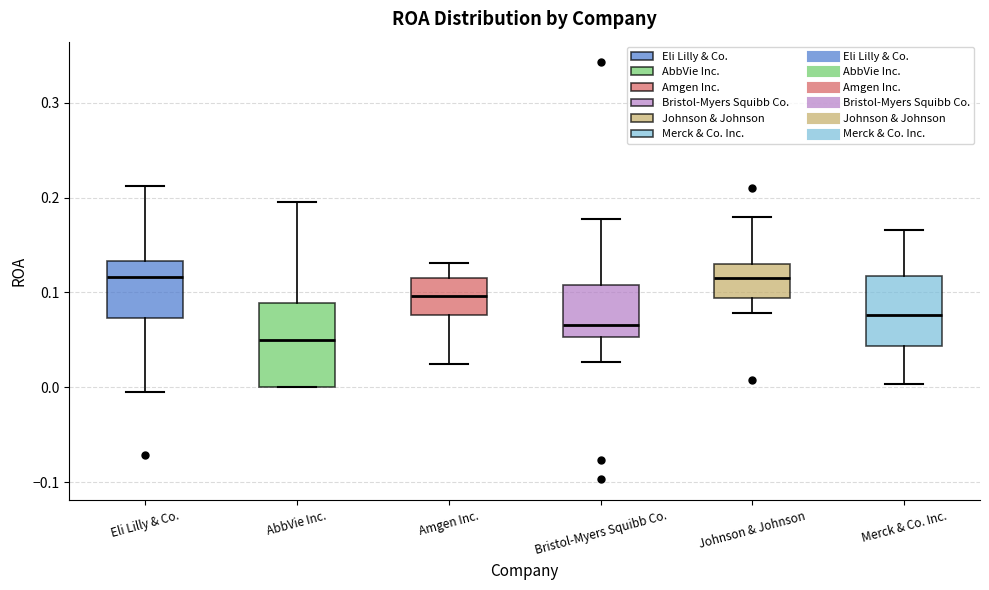

Which box's median line is the lowest?

AbbVie Inc.